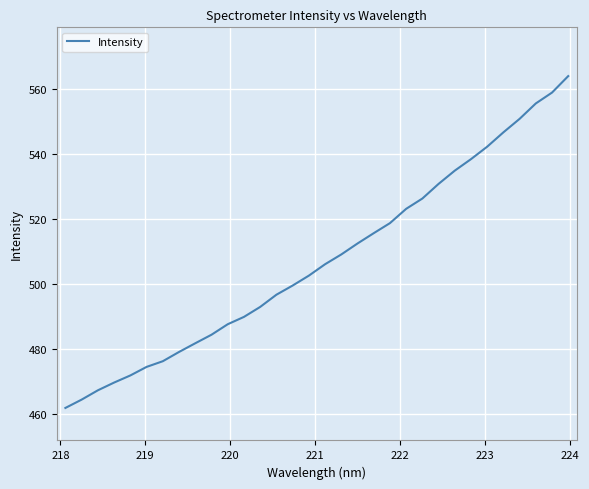

What is the sum of all values?

16234.9